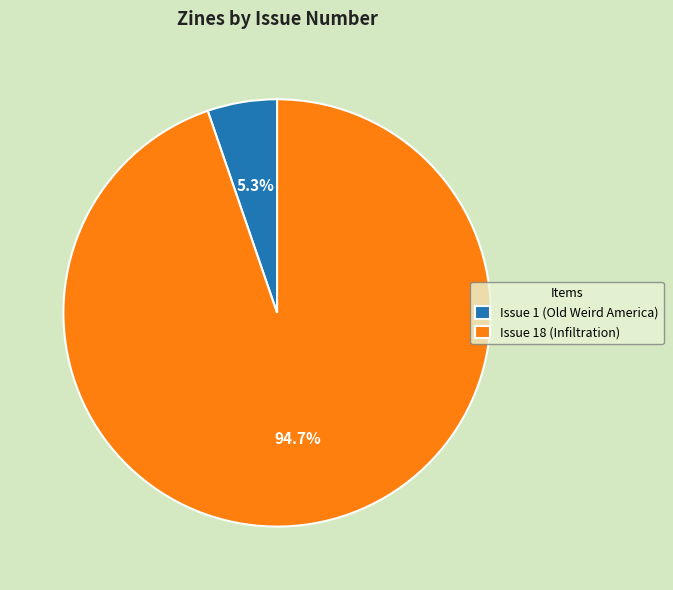

Which slice represents more than half of the pie?

Issue 18 (Infiltration)